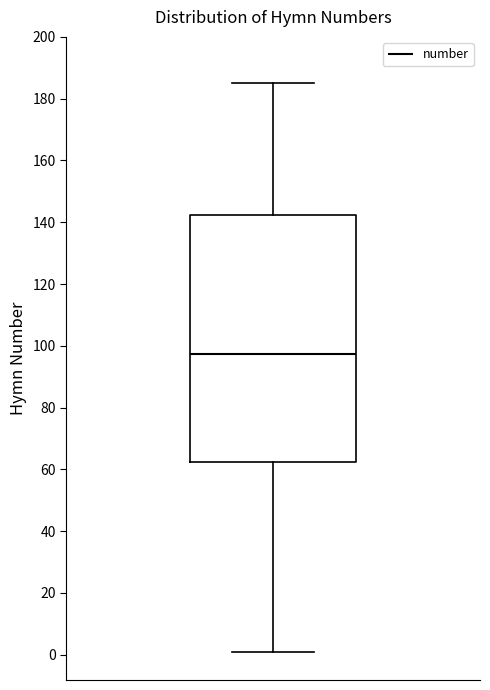

Where is the upper edge of the box on the y-axis? The values are not printed on the chart, so give them approximately, as read against the axis.

142